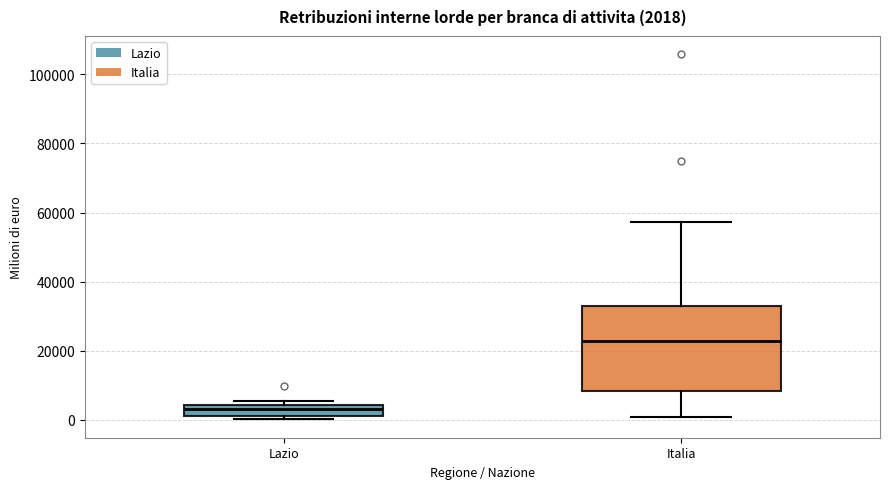

Which box has the lowest median line?

Lazio